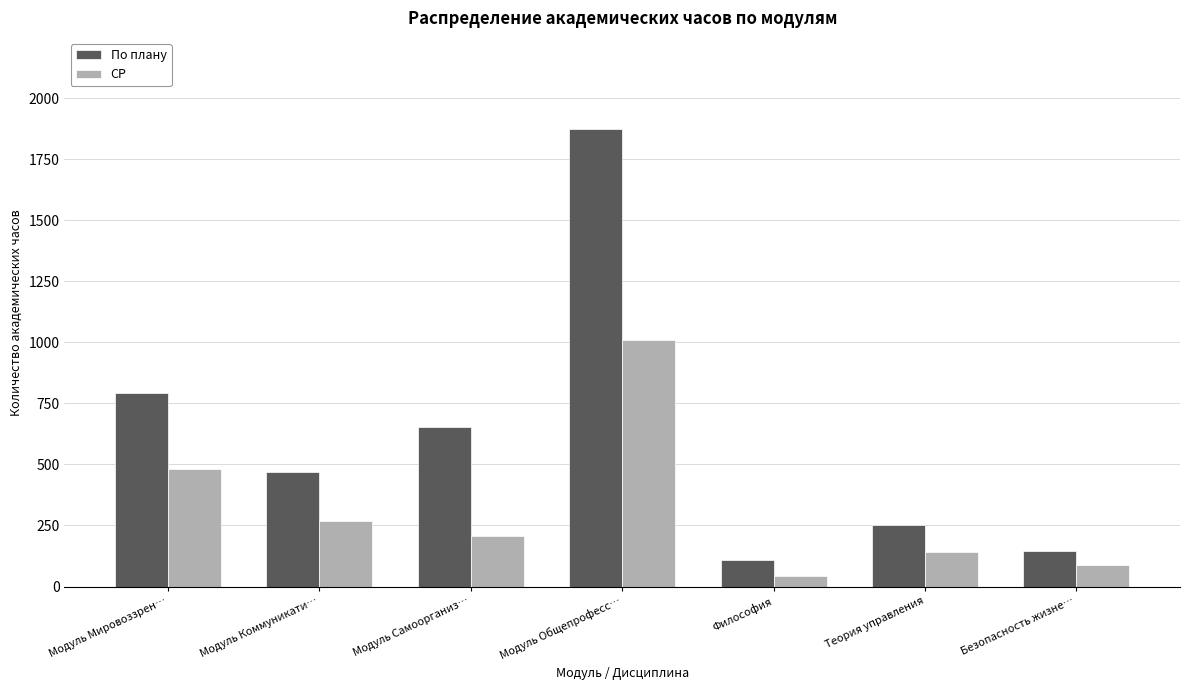

List the series in order of their peak value, highest first.

По плану, СР